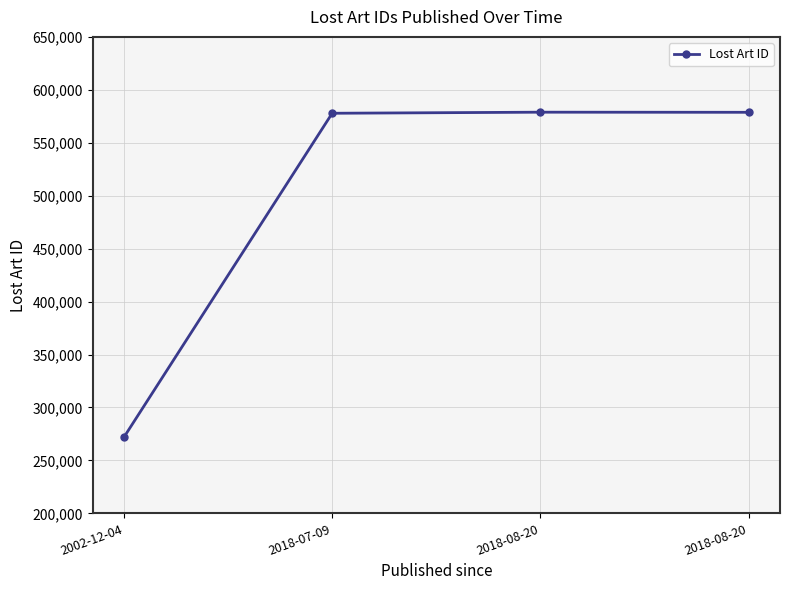

Which category has the highest value across all series?

2018-08-20